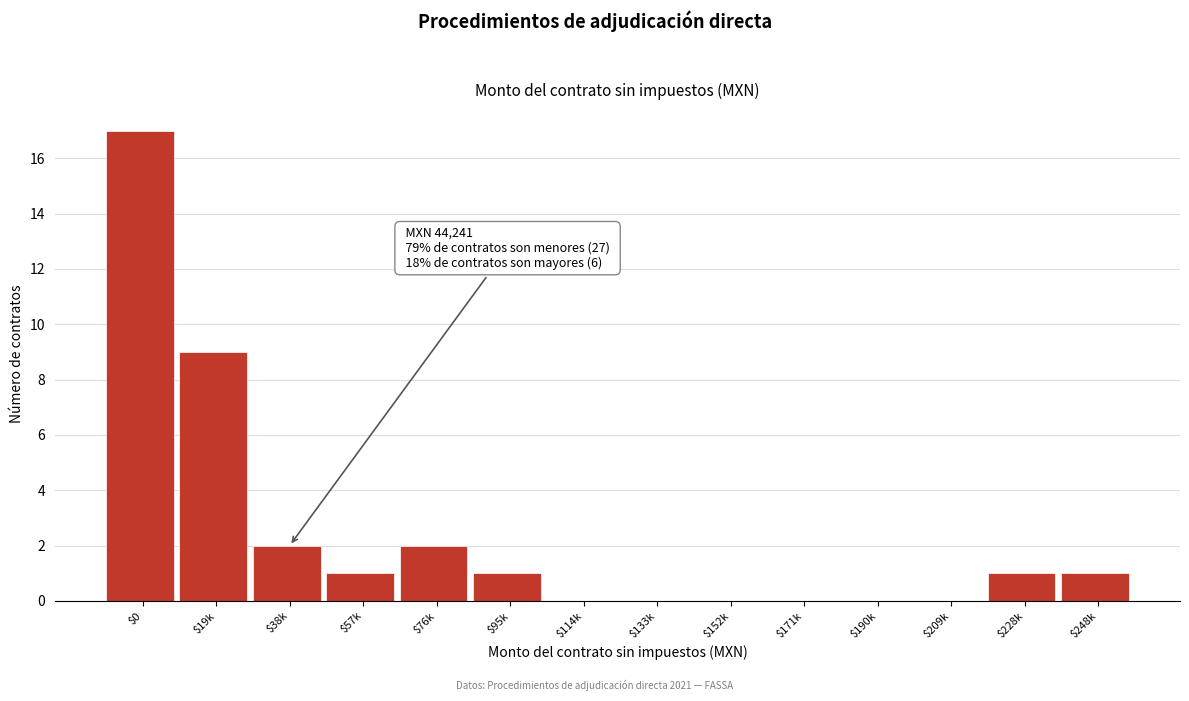

True or false: the data shows 9 at $209k.

False